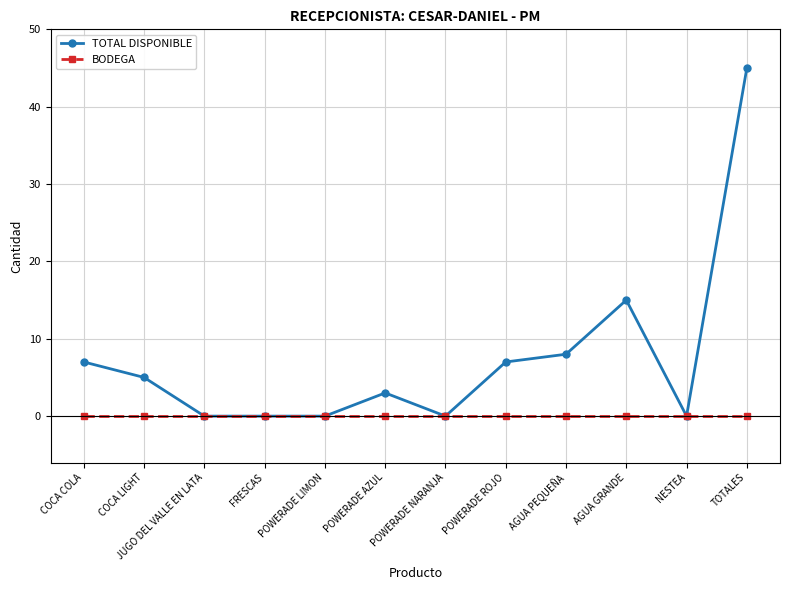

Count the number of categories in the chart.

12